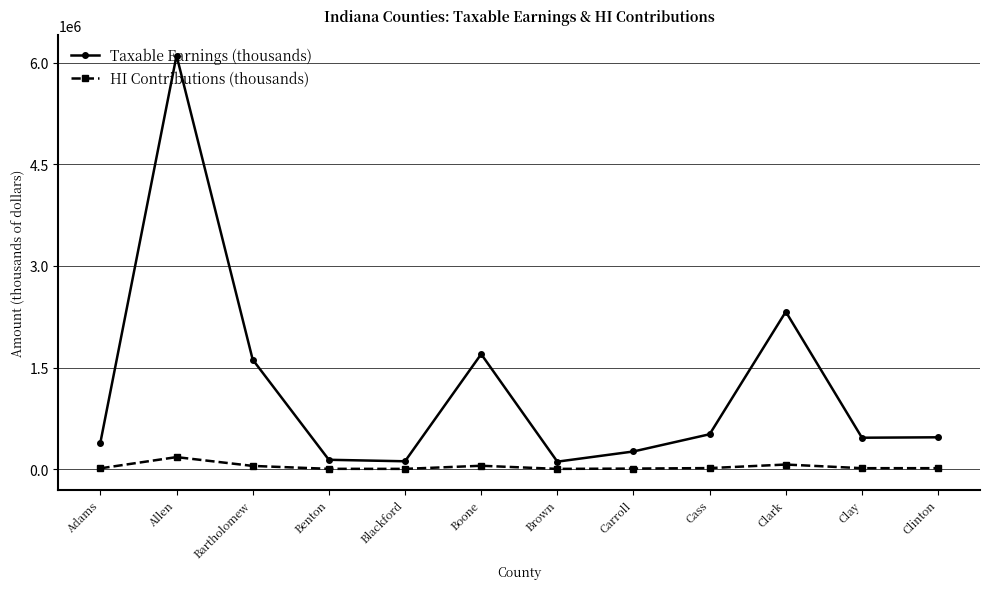

What is the value of the Taxable Earnings (thousands) point at the 3rd from the left?

1617199